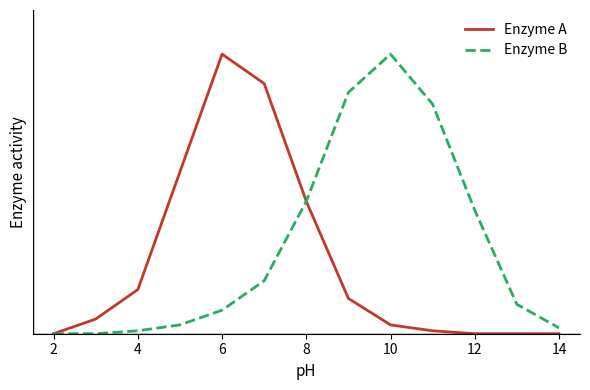

Does the chart have visible grid lines?

No